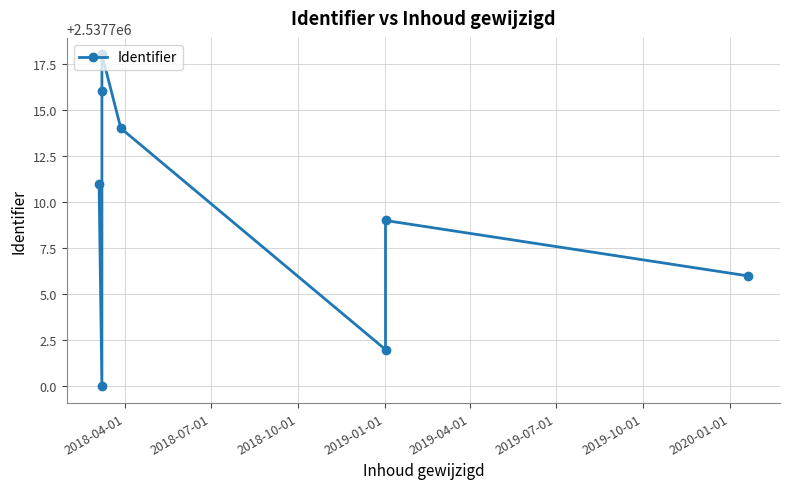

How many lines are shown in the chart?

1